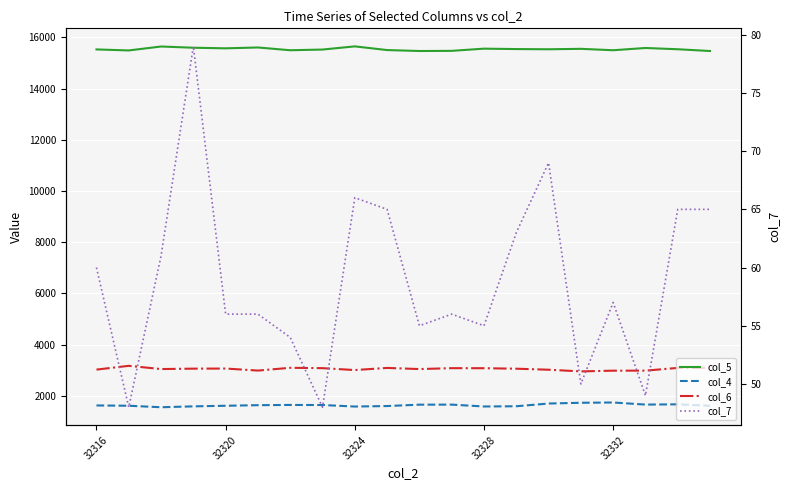

Which series has the widest spread of values?

col_6